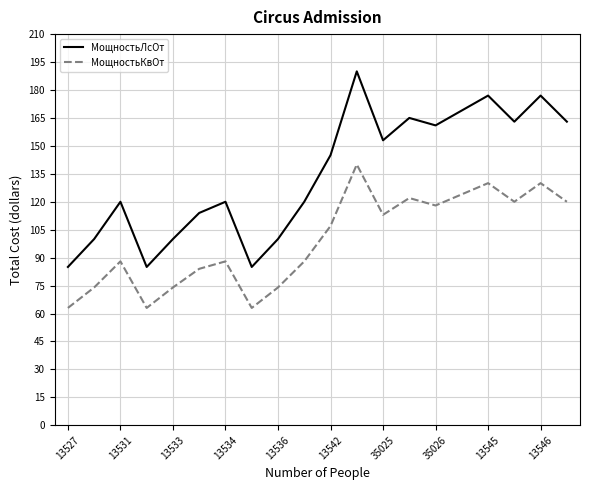

At how many categories does at least one series exceed 63?

20